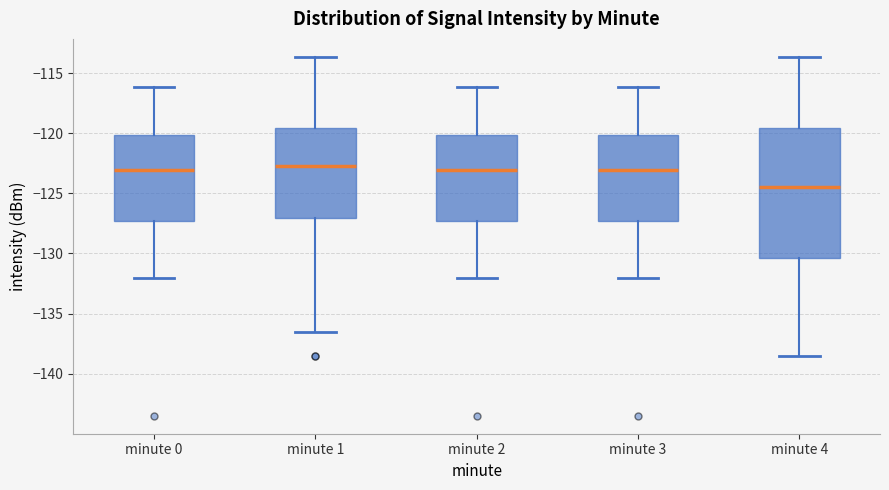

Reading left to right, read every box against the y-axis: the position of its median line, the range the box covers, and the ends of its whiskers. The values are not printed on the chart, so give them approximately, as read against the axis.

minute 0: median -123.0, box -127.5 to -120.0, whiskers -132.0 to -116.0
minute 1: median -123.0, box -127.0 to -119.5, whiskers -136.5 to -113.5
minute 2: median -123.0, box -127.5 to -120.0, whiskers -132.0 to -116.0
minute 3: median -123.0, box -127.5 to -120.0, whiskers -132.0 to -116.0
minute 4: median -124.5, box -130.5 to -119.5, whiskers -138.5 to -113.5